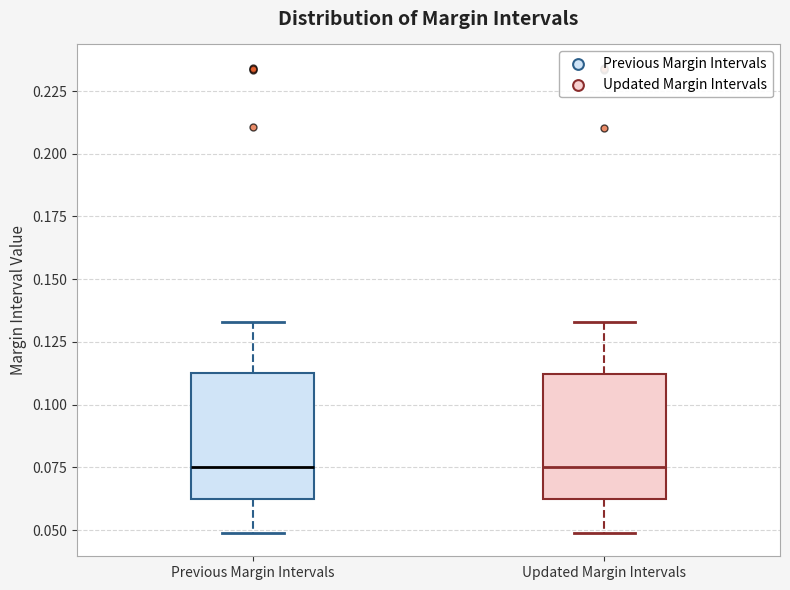

Reading left to right, transcribe this box plot: for each box, give where its median line is, the range the box spans, and where its two whiskers end, as read against the y-axis. The values are not printed on the chart, so give them approximately, as read against the axis.

Previous Margin Intervals: median 0.075, box 0.060 to 0.115, whiskers 0.050 to 0.135
Updated Margin Intervals: median 0.075, box 0.060 to 0.110, whiskers 0.050 to 0.135